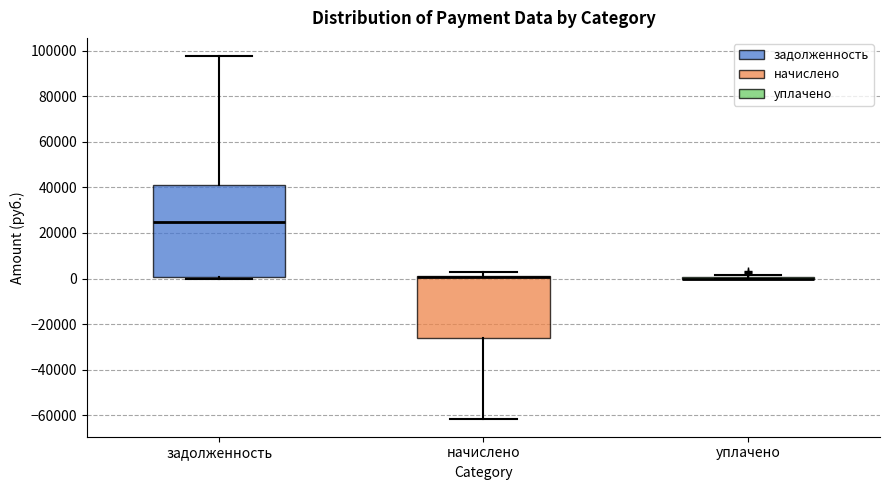

Comparing the boxes themselves (not the whiskers), which one is the tallest?

задолженность